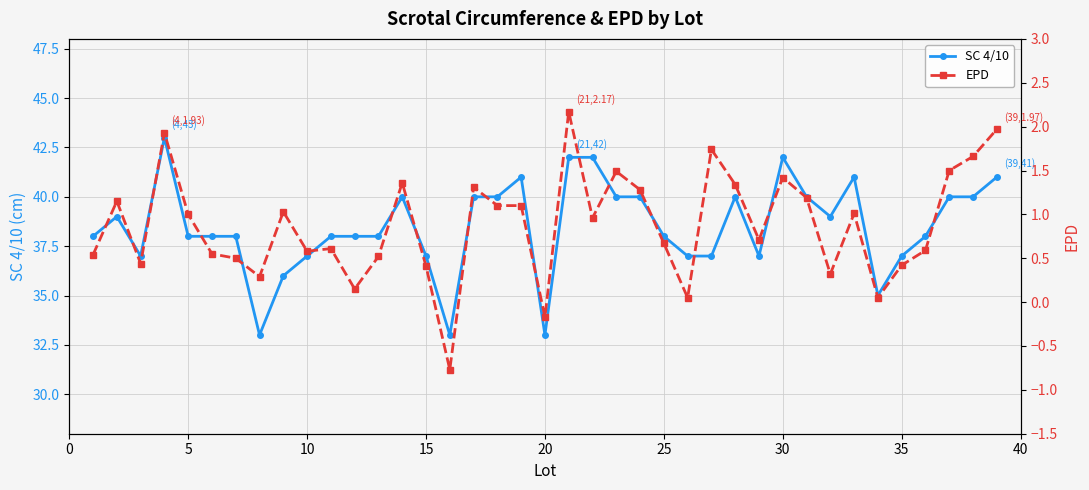

Does the chart display data point markers on the line(s)?

Yes